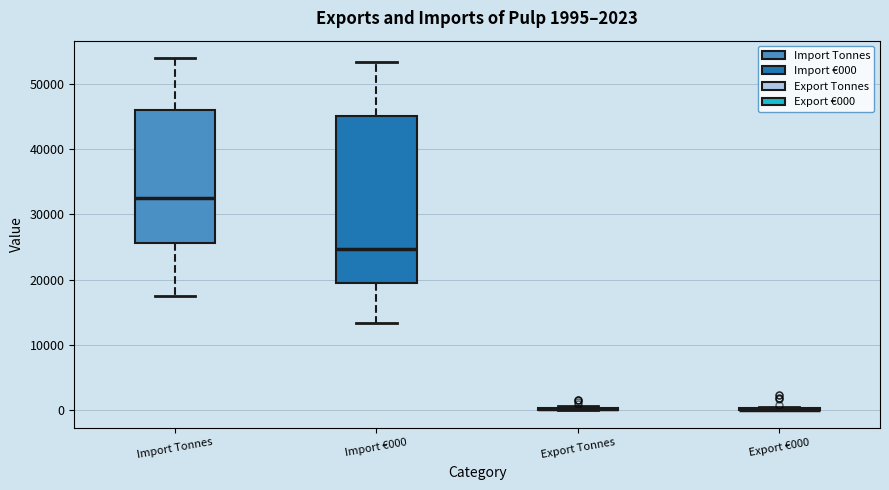

Which box is the tallest, from its lower edge to its upper edge?

Import €000